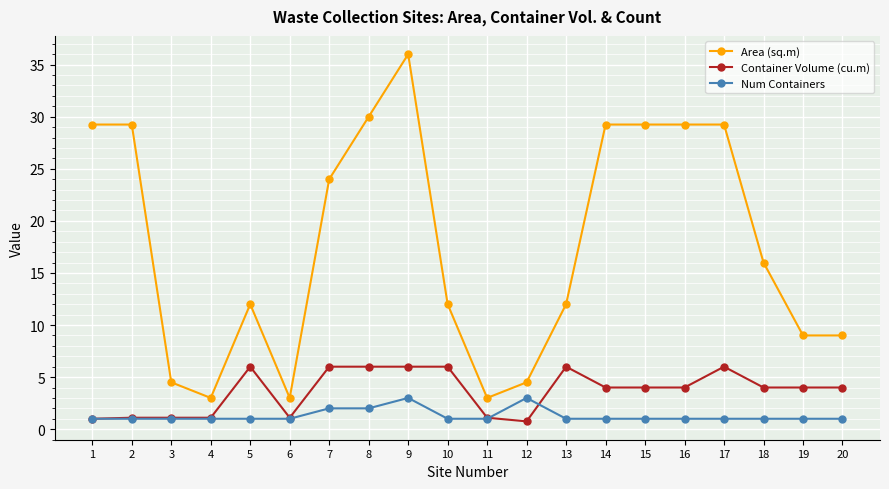

How many data points in Area (sq.m) are less than 16?

10